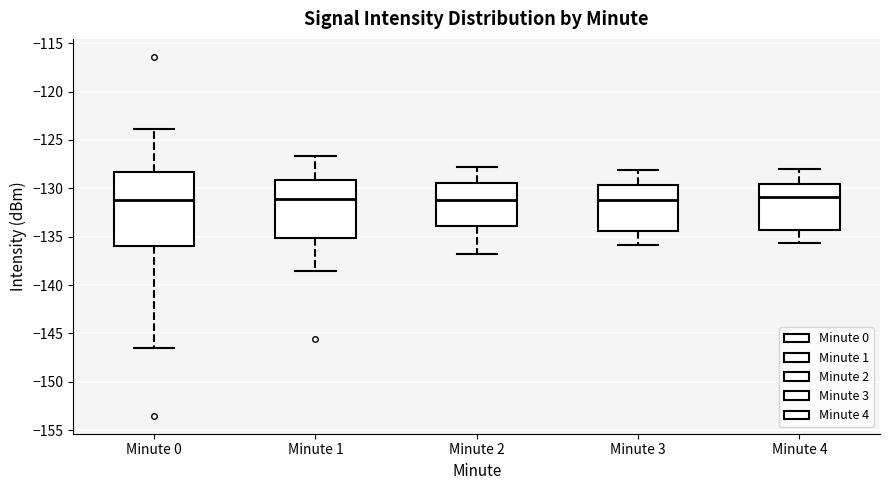

Reading left to right, read every box against the y-axis: the position of its median line, the range the box covers, and the ends of its whiskers. The values are not printed on the chart, so give them approximately, as read against the axis.

Minute 0: median -131.0, box -136.0 to -128.5, whiskers -146.5 to -124.0
Minute 1: median -131.0, box -135.0 to -129.0, whiskers -138.5 to -126.5
Minute 2: median -131.0, box -134.0 to -129.5, whiskers -137.0 to -128.0
Minute 3: median -131.0, box -134.5 to -129.5, whiskers -136.0 to -128.0
Minute 4: median -131.0, box -134.5 to -129.5, whiskers -135.5 to -128.0